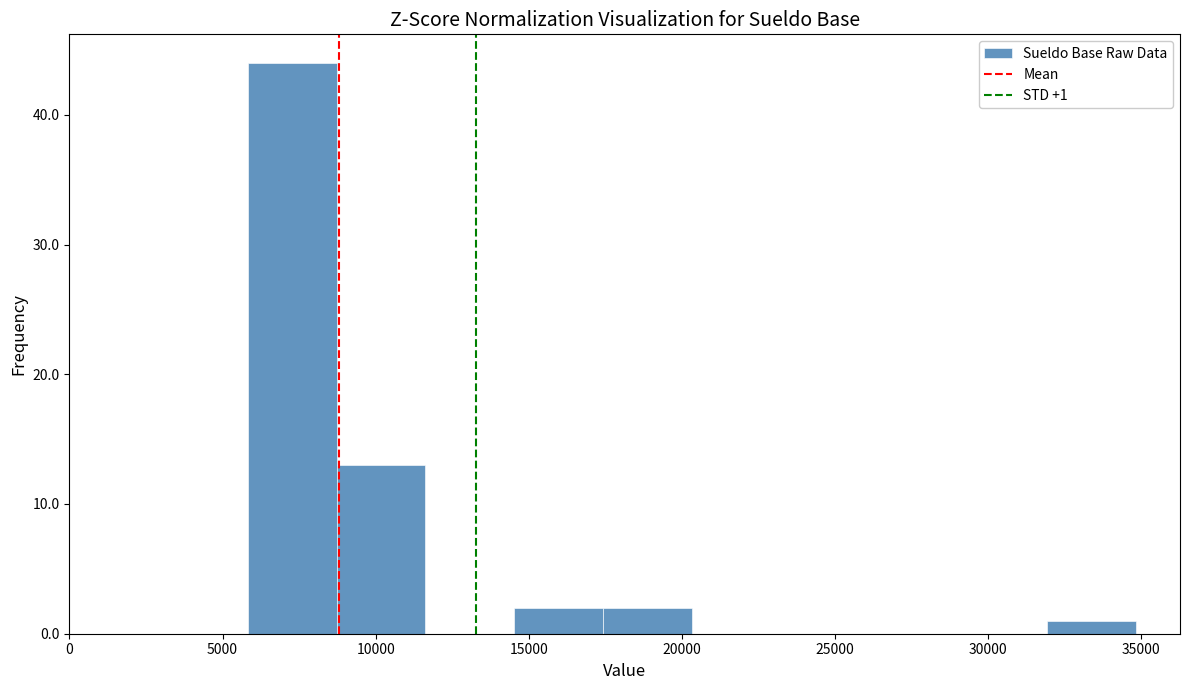

Which range on the x-axis has the tallest bar?

6000 to 8500